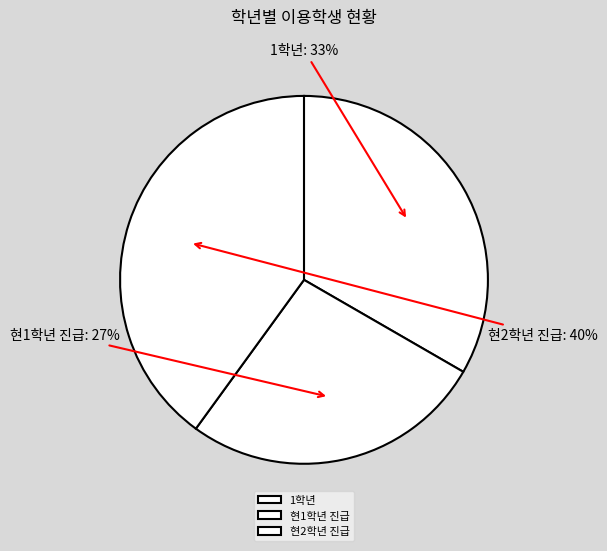

Does 1학년 represent more than half of the total?

No